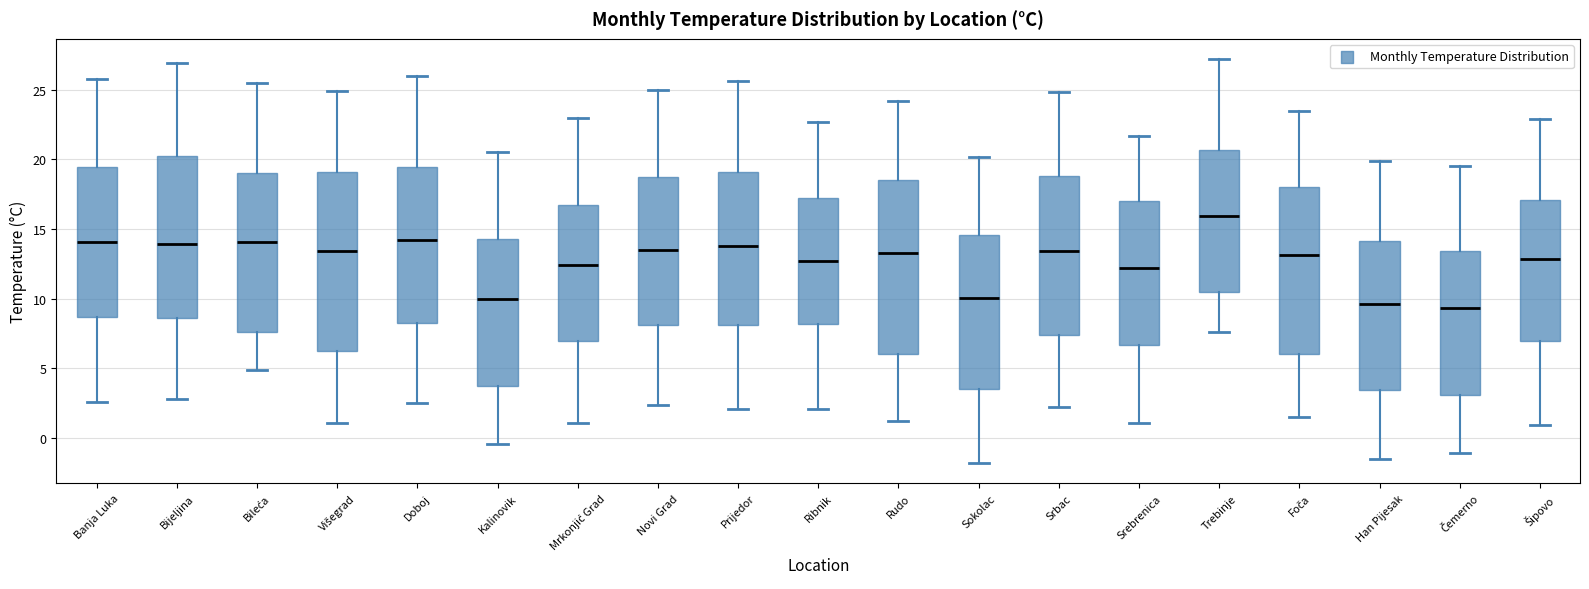

Where does the median line of the box for Banja Luka sit on the y-axis? The values are not printed on the chart, so give them approximately, as read against the axis.

14.0